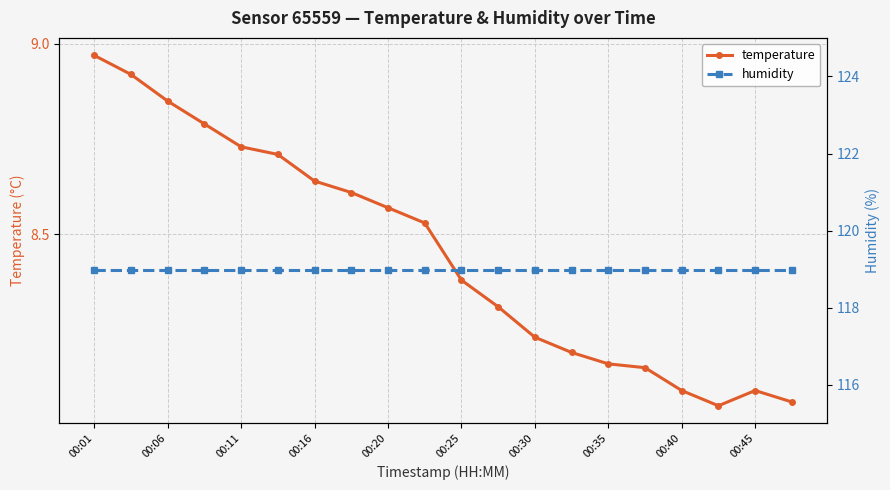

True or false: temperature has more than 0 interior local peaks.

True